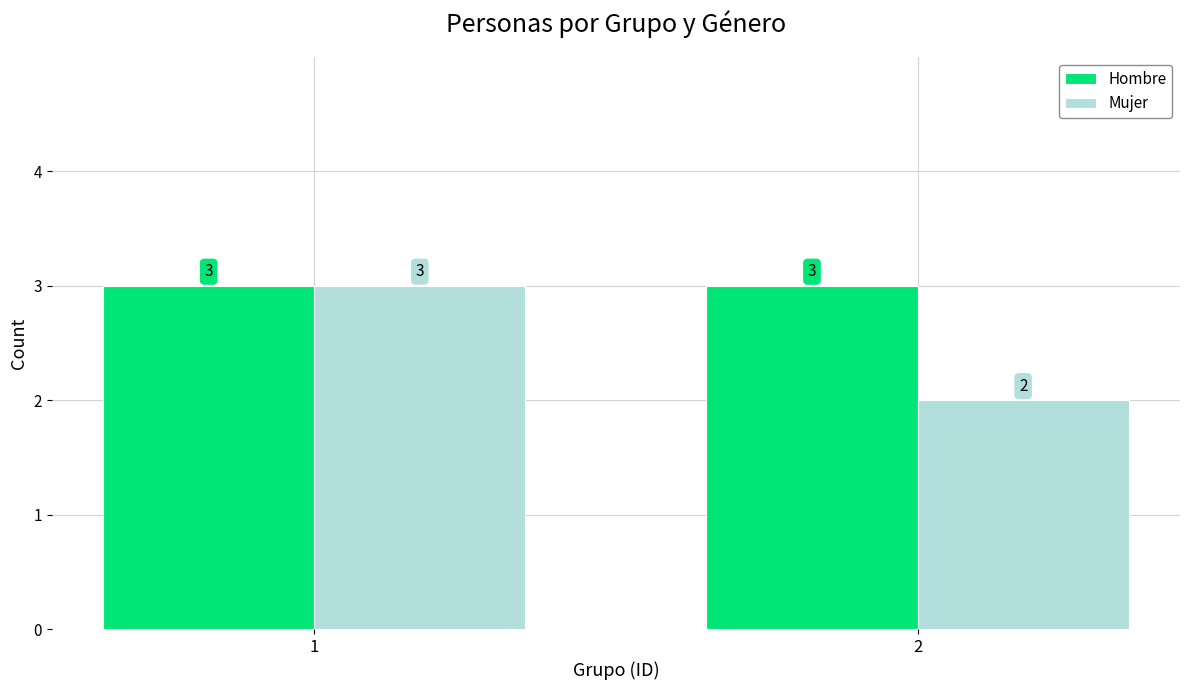

Rank the series by their average value, from lowest to highest.

Mujer, Hombre